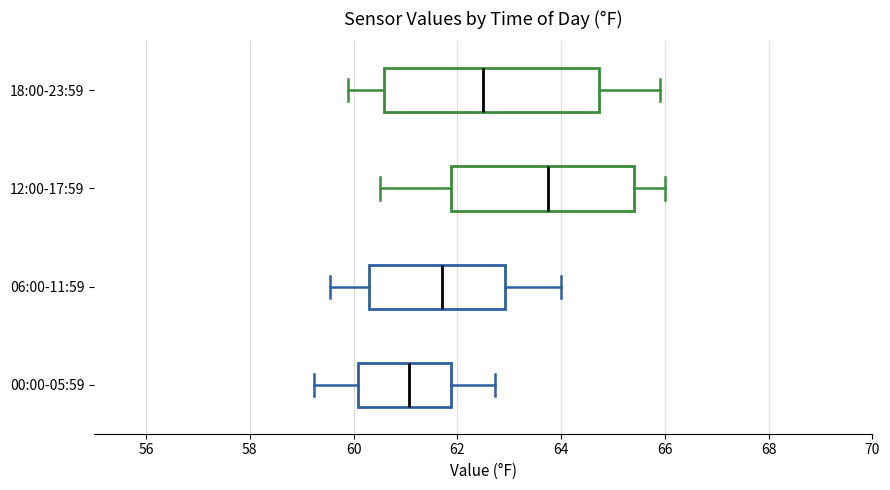

Which box is the widest, from its left edge to its right edge?

18:00-23:59